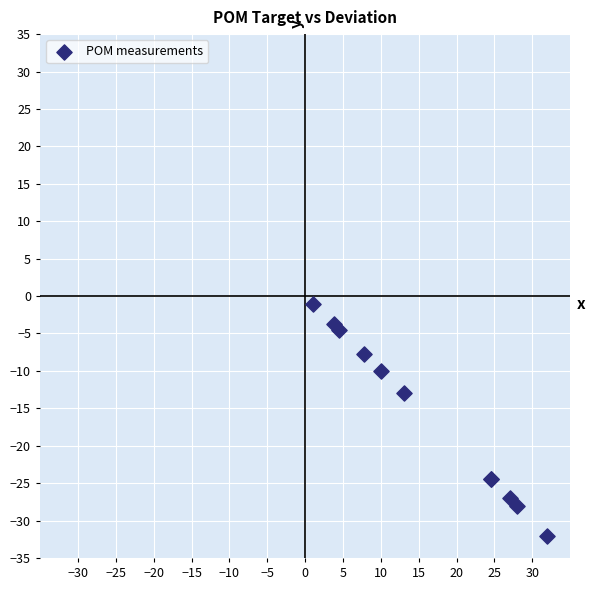

What Y value in the scatter plot is closest to -16?

-13.0